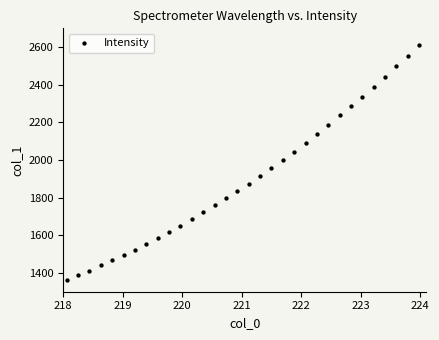

What is the range of Y values (max minus min)?

1250.6